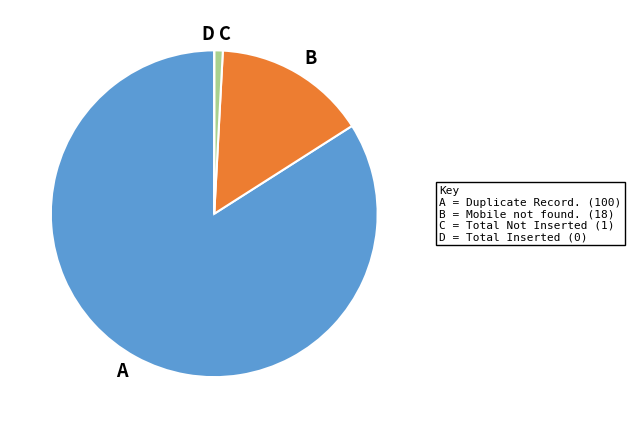

Is there any slice that represents more than half of the pie?

Yes